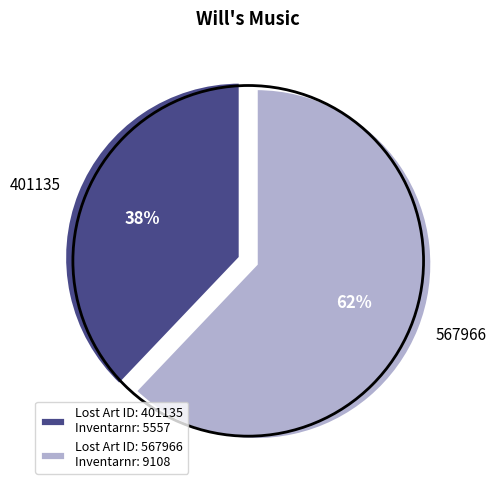

Rank the categories by value from lowest to highest.

401135, 567966